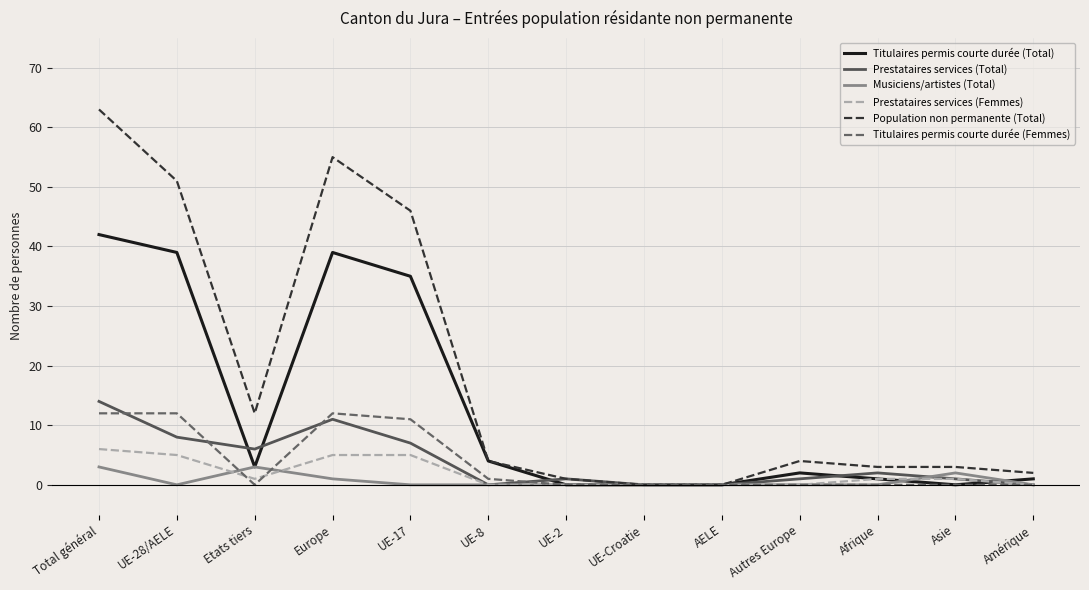

At UE-28/AELE, list the series in order from largest to smallest.

Population non permanente (Total), Titulaires permis courte durée (Total), Titulaires permis courte durée (Femmes), Prestataires services (Total), Prestataires services (Femmes), Musiciens/artistes (Total)